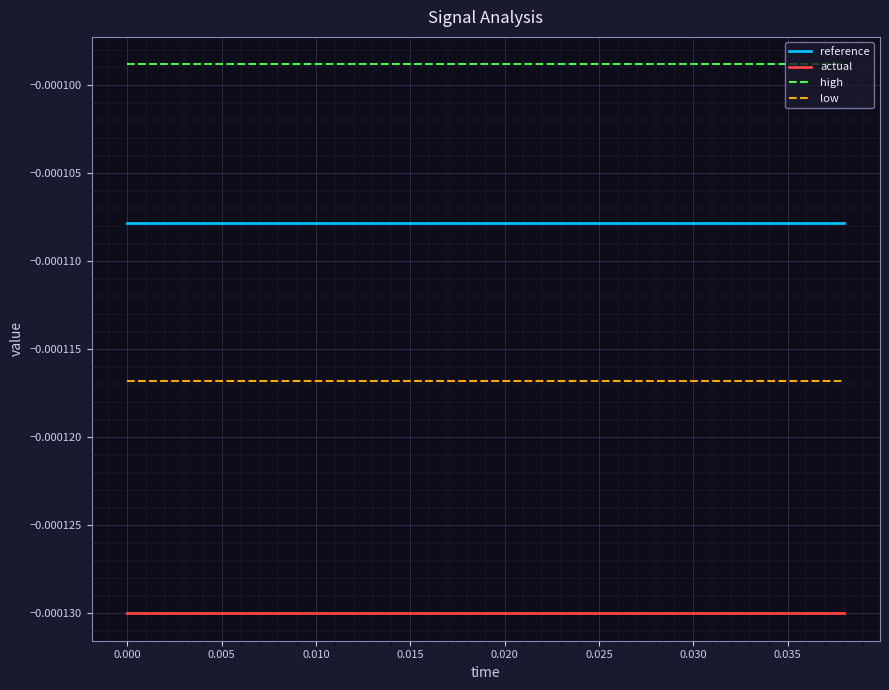

True or false: high and low cross at least once.

False